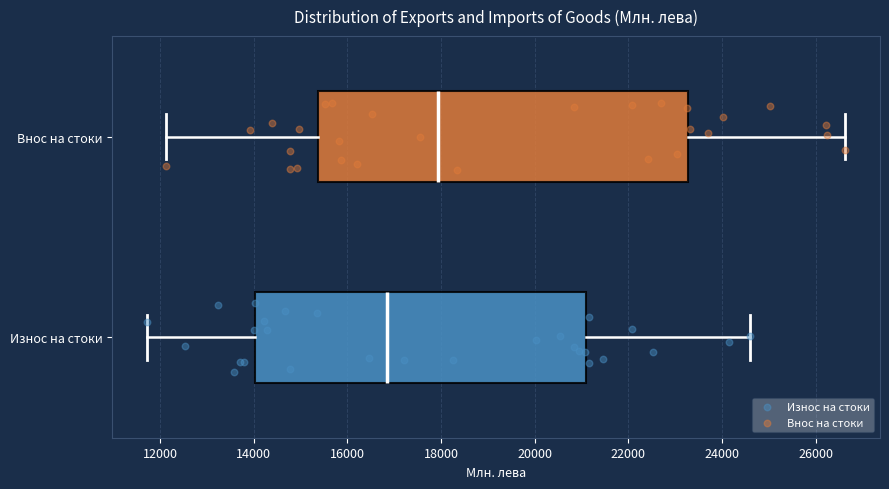

Reading bottom to top, read every box against the x-axis: the position of its median line, the range the box covers, and the ends of its whiskers. The values are not printed on the chart, so give them approximately, as read against the axis.

Износ на стоки: median 16800, box 14000 to 21000, whiskers 11800 to 24600
Внос на стоки: median 18000, box 15400 to 23200, whiskers 12200 to 26600